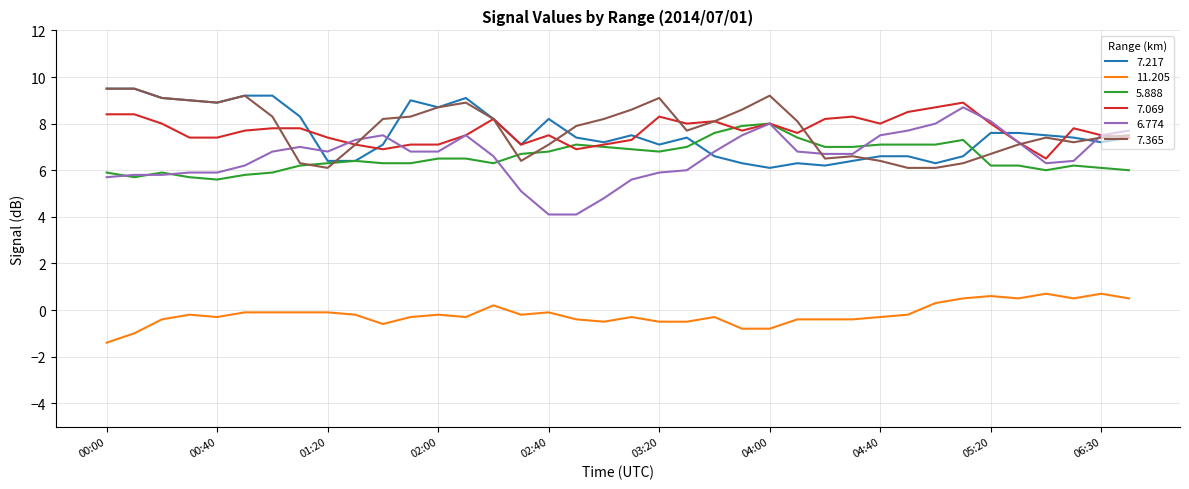

Count the number of data series in this chart.

6